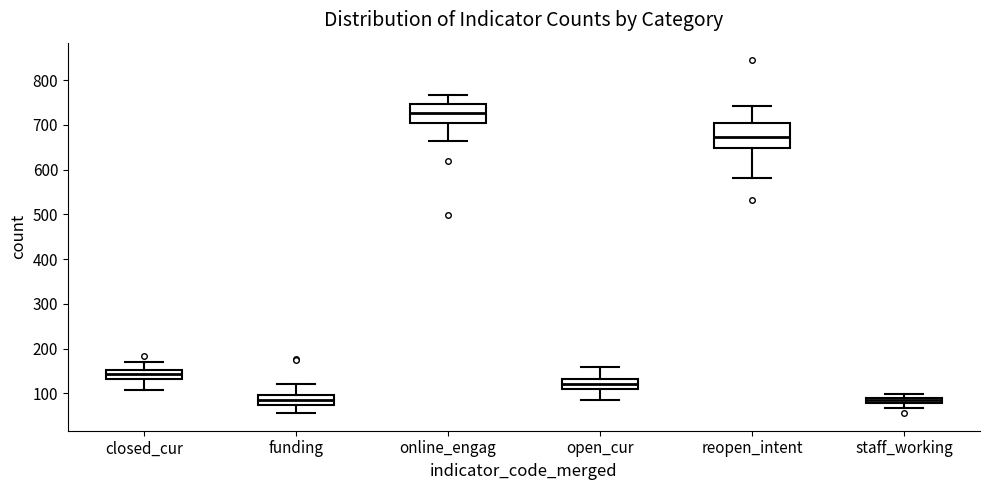

Which box's median line is the highest?

online_engag